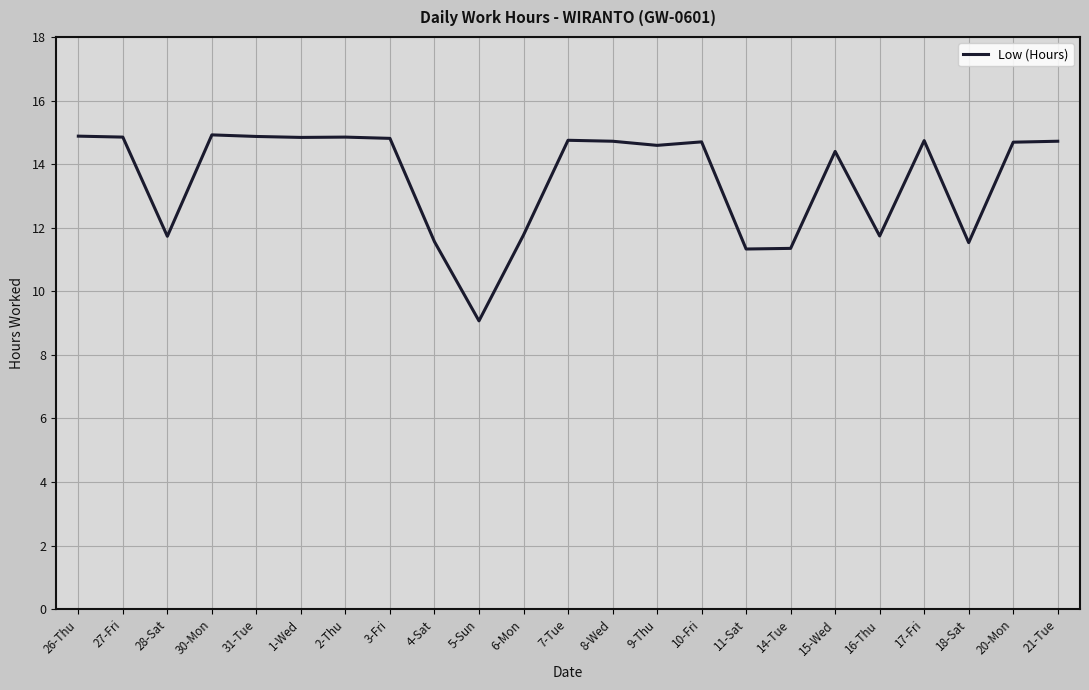

What is the change in value from 1-Wed to 6-Mon?

-3.1